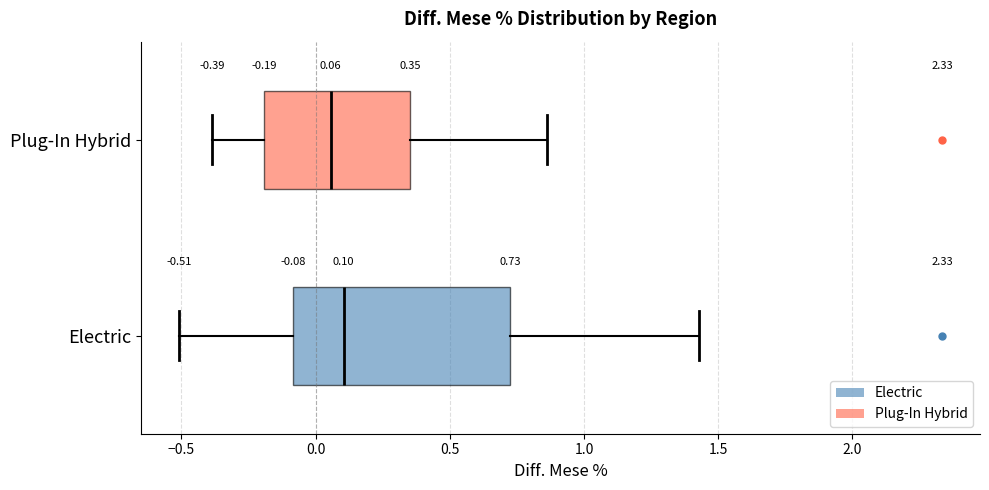

Comparing the boxes themselves (not the whiskers), which one is the widest?

Electric